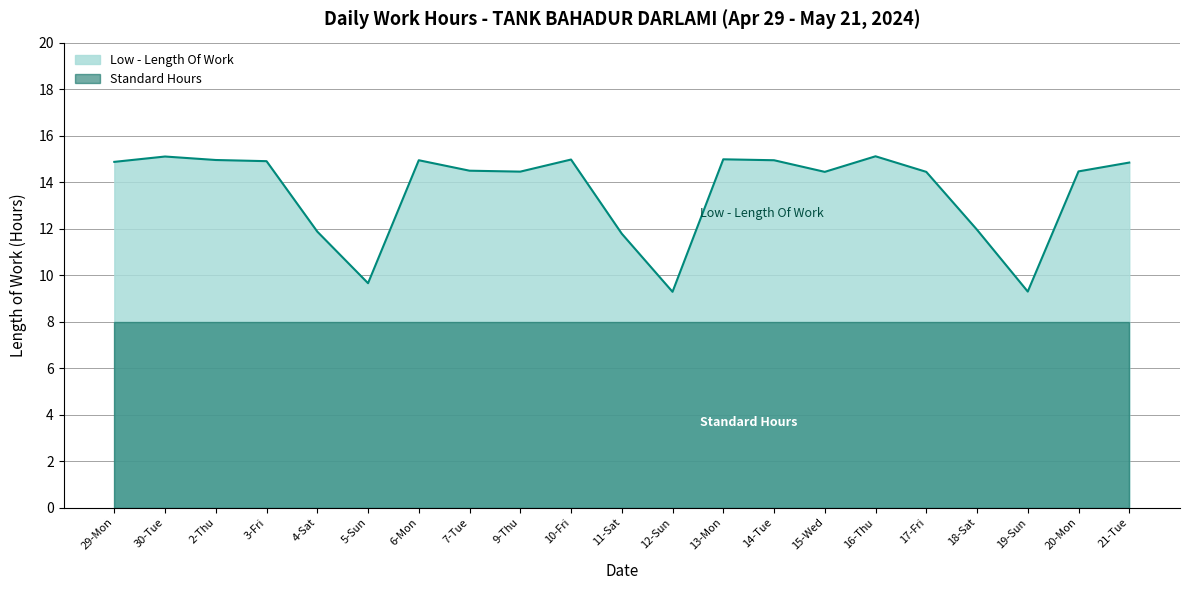

Is it true that the value at 15-Wed is 20.1?

False